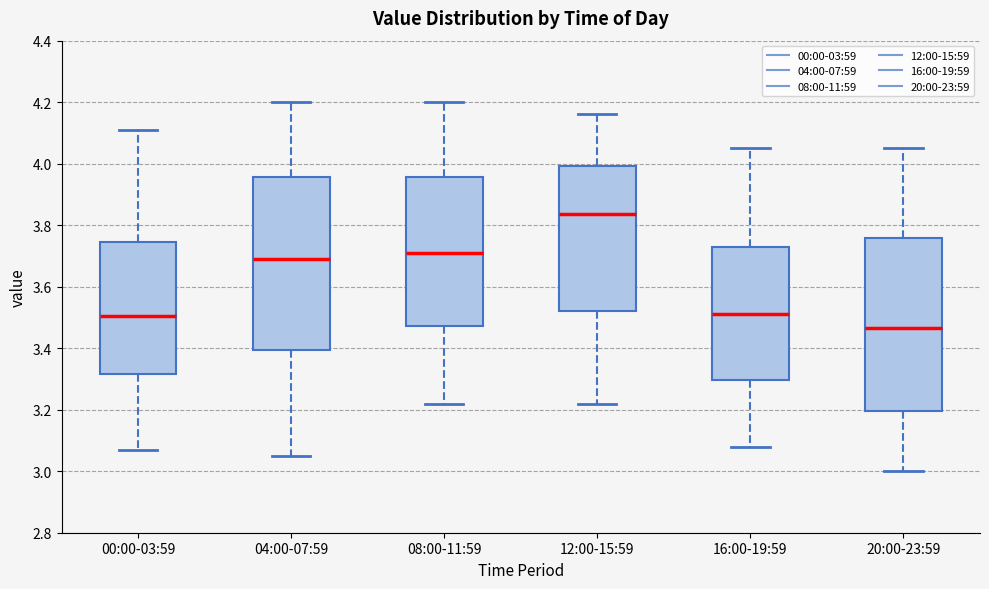

Which box's median line is the highest?

12:00-15:59